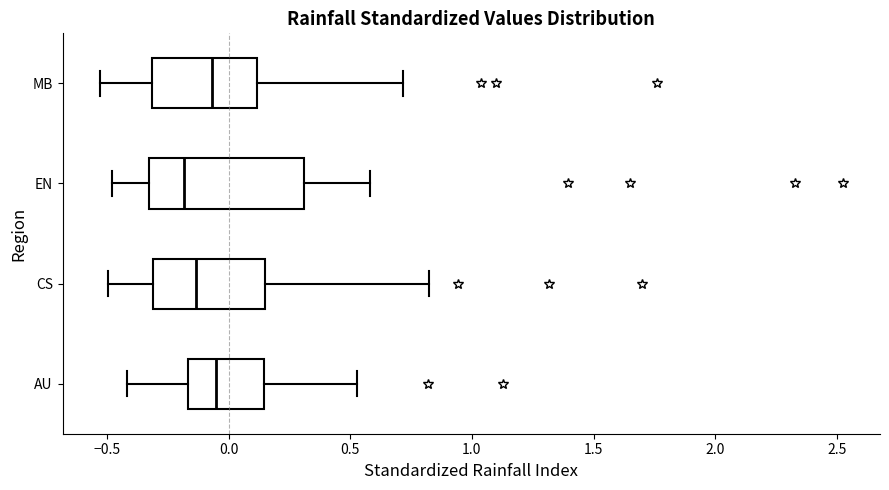

Reading bottom to top, read every box against the x-axis: the position of its median line, the range the box covers, and the ends of its whiskers. The values are not printed on the chart, so give them approximately, as read against the axis.

AU: median -0.05, box -0.15 to 0.15, whiskers -0.40 to 0.55
CS: median -0.15, box -0.30 to 0.15, whiskers -0.50 to 0.80
EN: median -0.20, box -0.35 to 0.30, whiskers -0.50 to 0.60
MB: median -0.05, box -0.30 to 0.10, whiskers -0.55 to 0.70